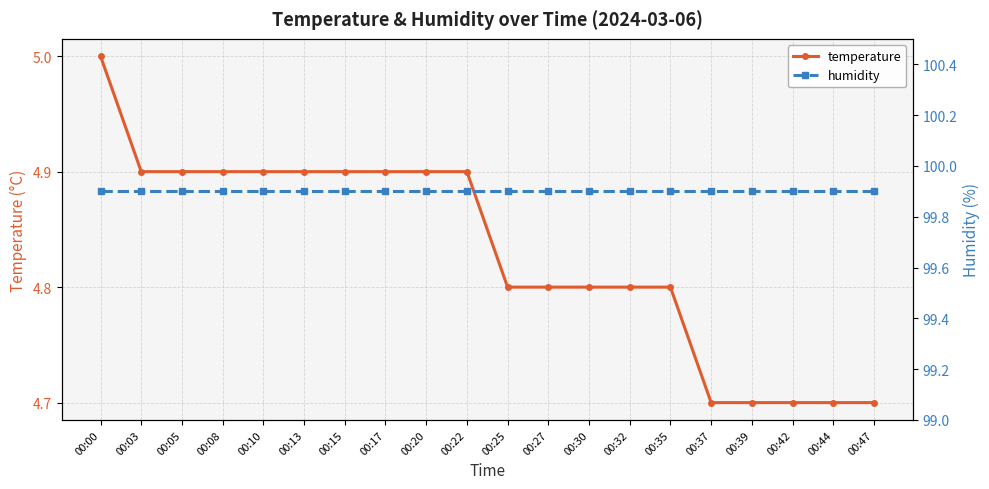

Between 00:15 and 00:44, which is larger?

00:15